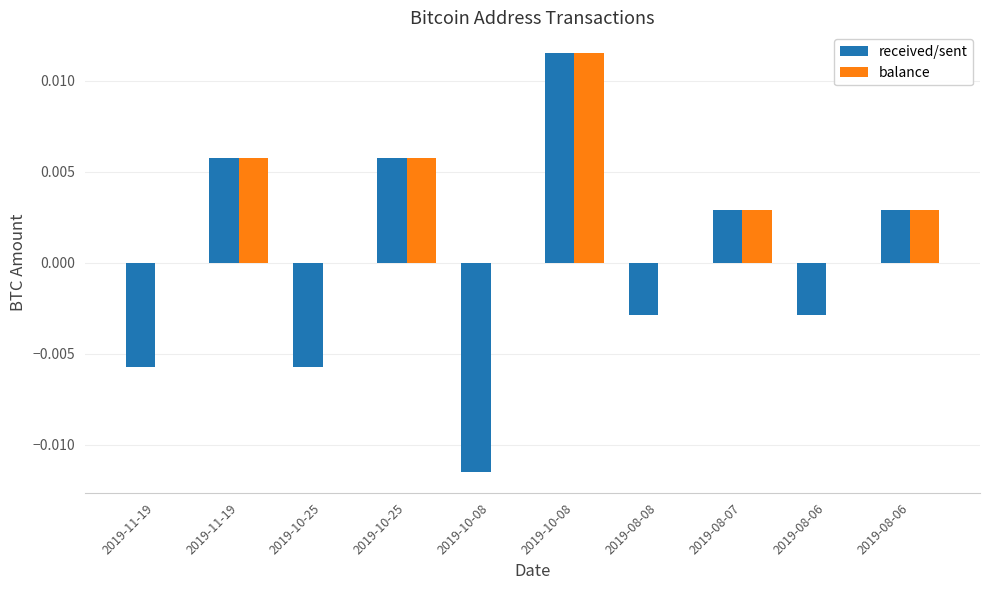

Is it true that received/sent equals 0.0 at 2019-10-25?

True